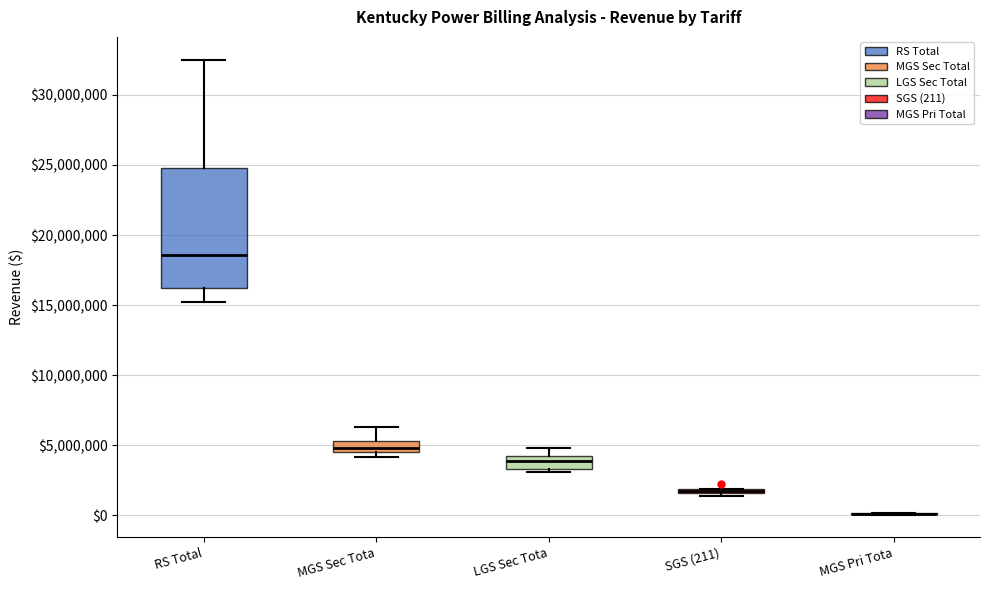

Which box is the tallest, from its lower edge to its upper edge?

RS Total